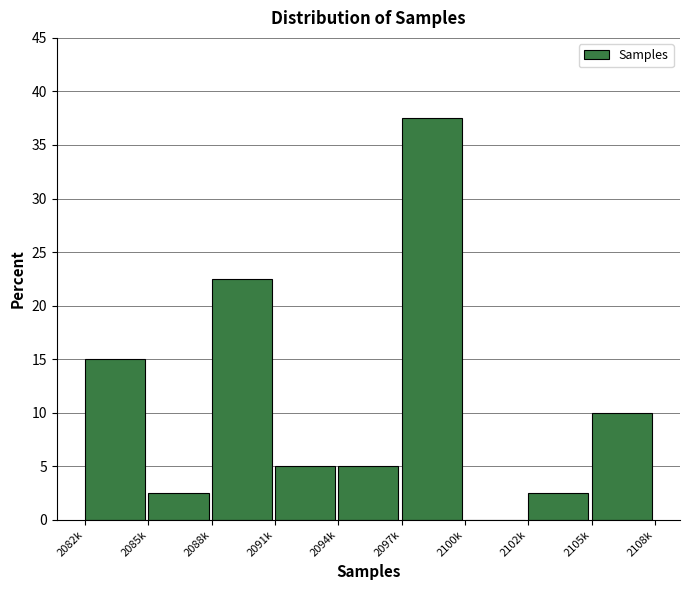

Reading right to left, transcribe all the data shown in this chart.

2105k=10.0	2102k=2.5	2100k=0.0	2097k=37.5	2094k=5.0	2091k=5.0	2088k=22.5	2085k=2.5	2082k=15.0